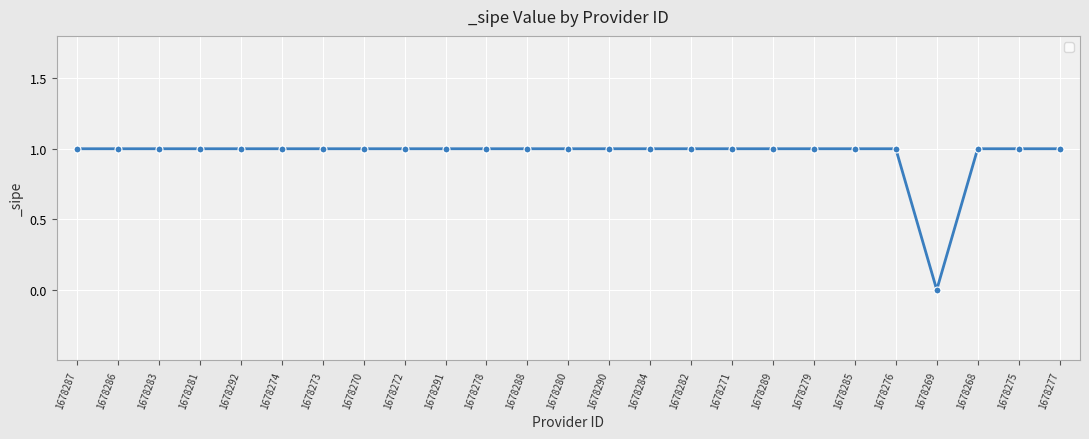

Does the chart display data point markers on the line(s)?

Yes